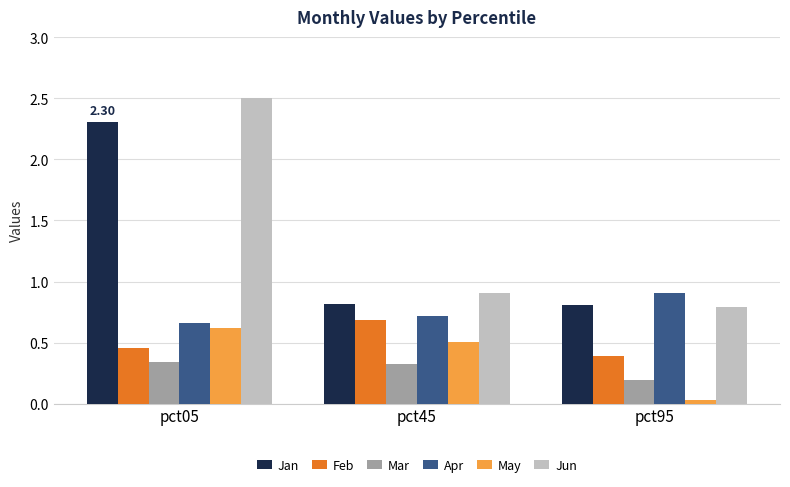

The value of Jan at pct05 is 2.3. True or false?

True